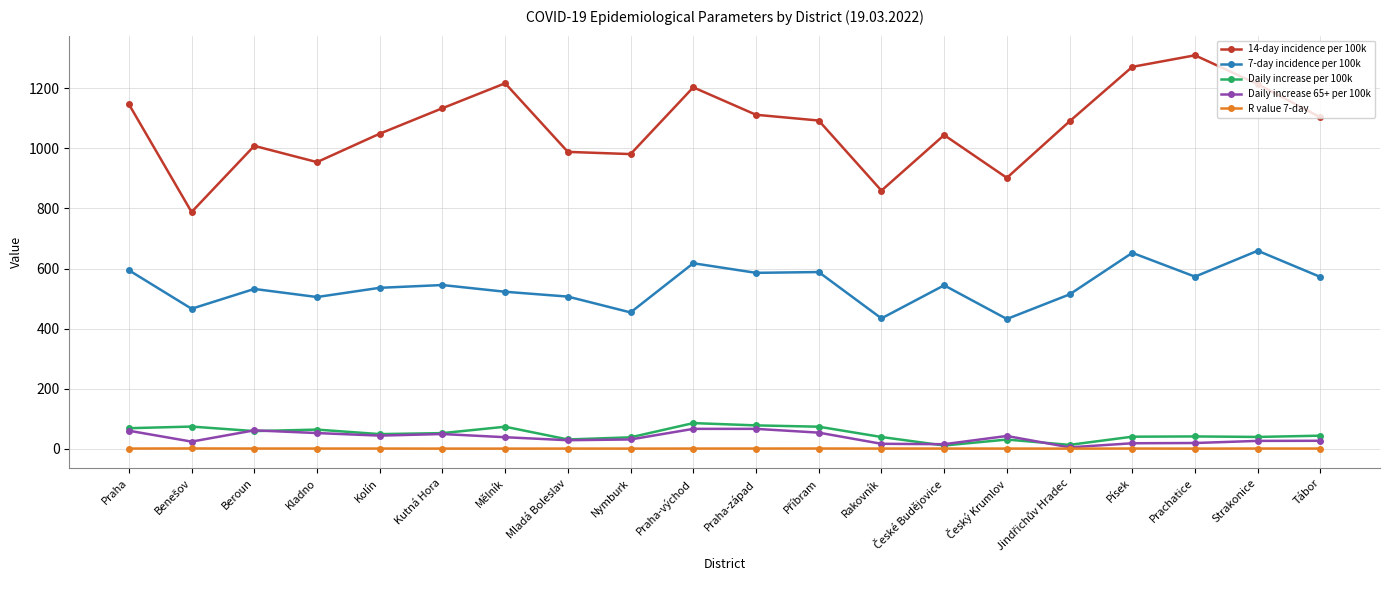

At which label does 14-day incidence per 100k first exceed 1092?

Praha